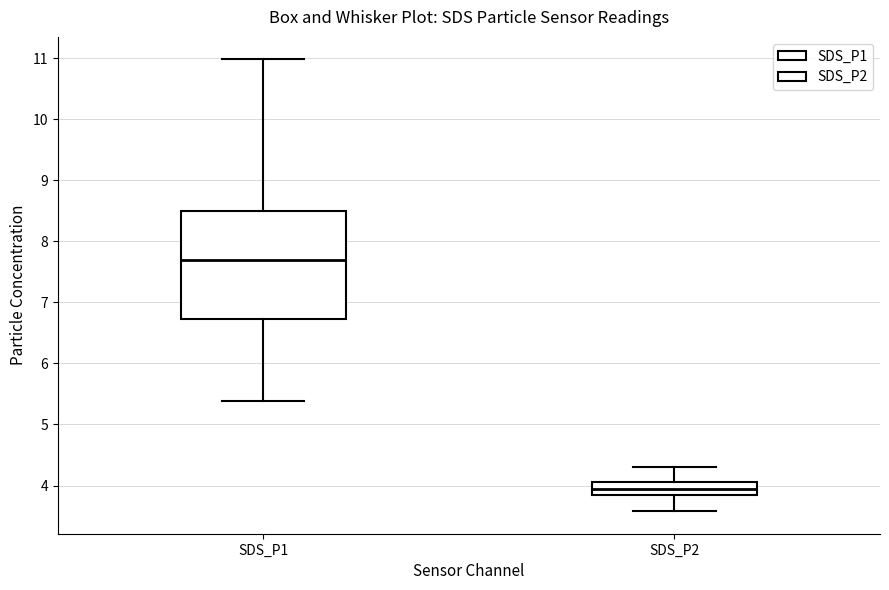

Which box has the lowest median line?

SDS_P2